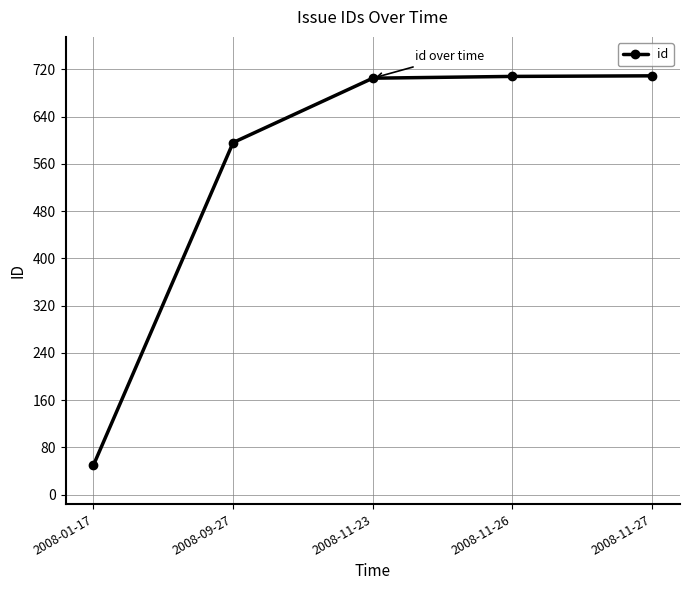

What is the change in value from 2008-01-17 to 2008-11-26?

+658